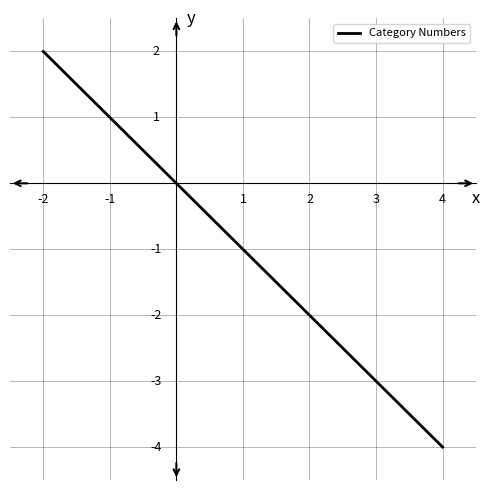

True or false: there are more than 0 points higher than both neighbors.

False